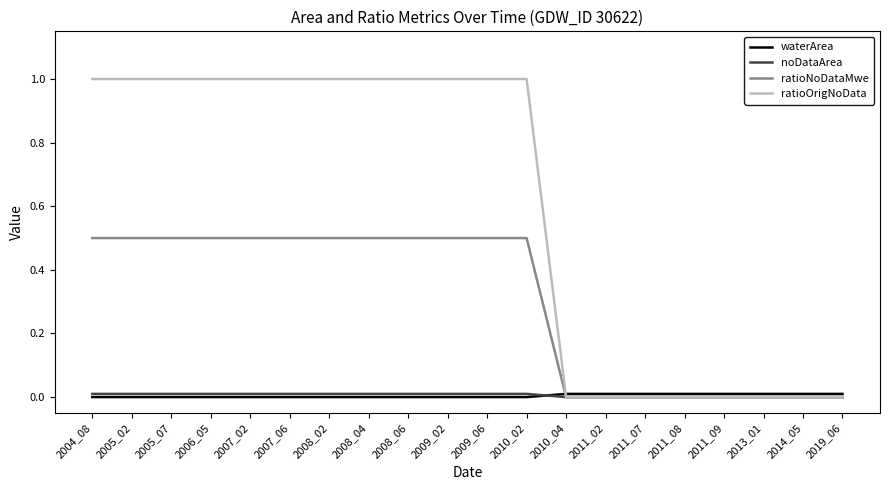

Which series has the widest spread of values?

ratioOrigNoData